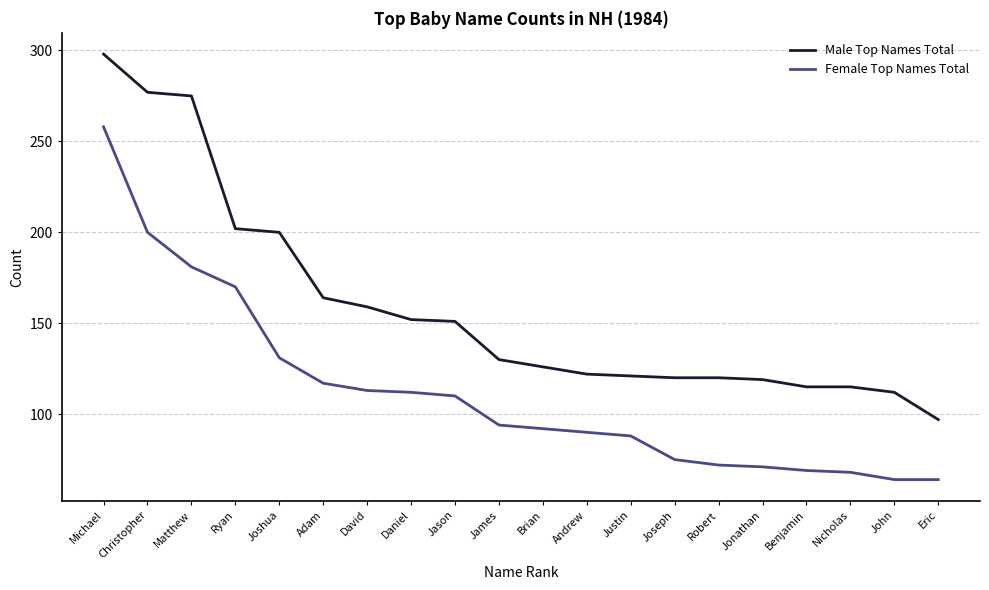

At how many categories does at least one series exceed 267?

3